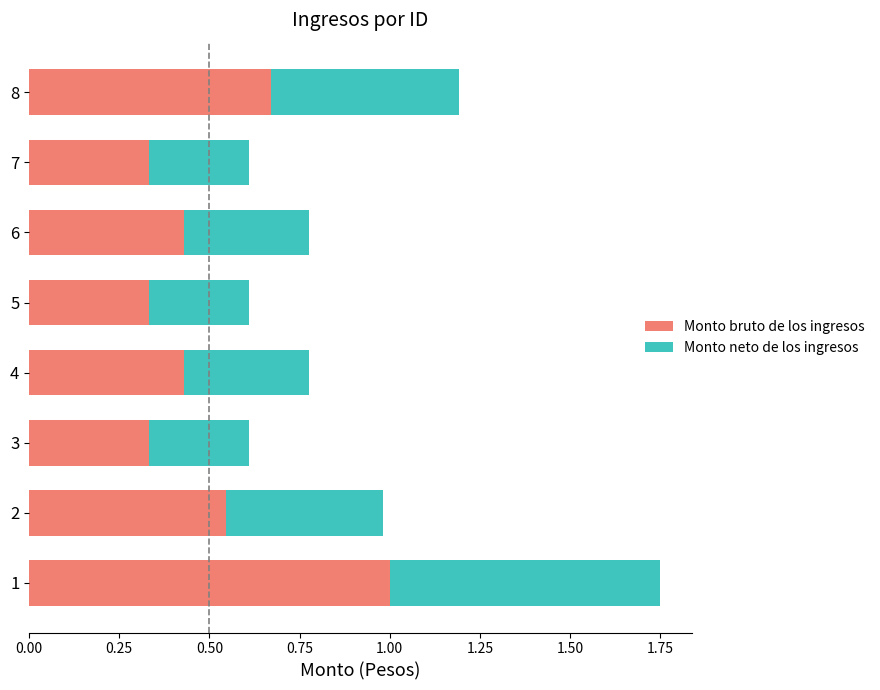

Count the number of categories in the chart.

8